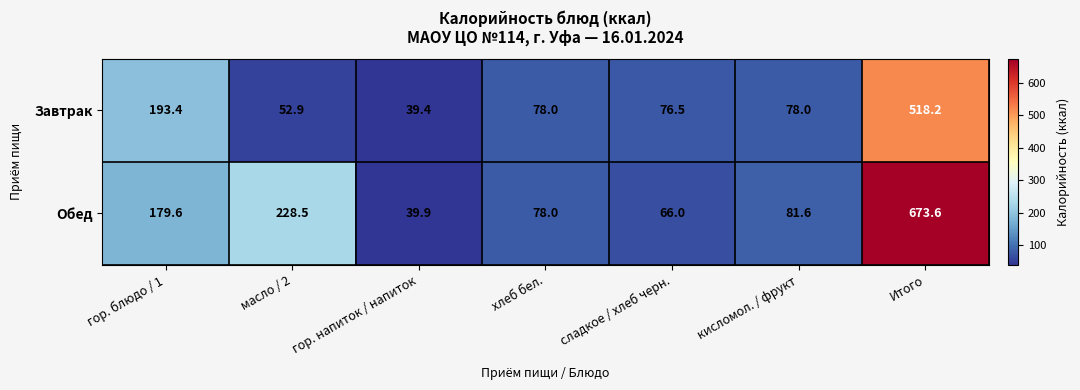

Rank the series by their maximum value, from highest to lowest.

Обед, Завтрак